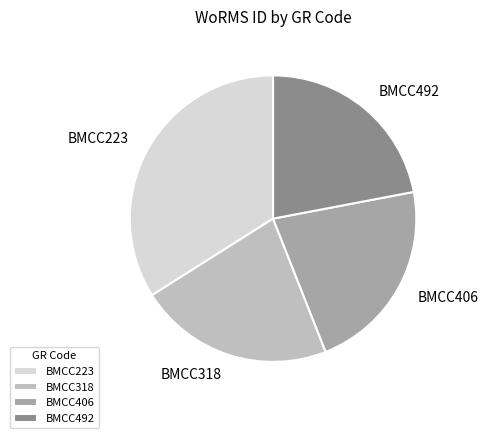

How many slices are in this pie chart?

4